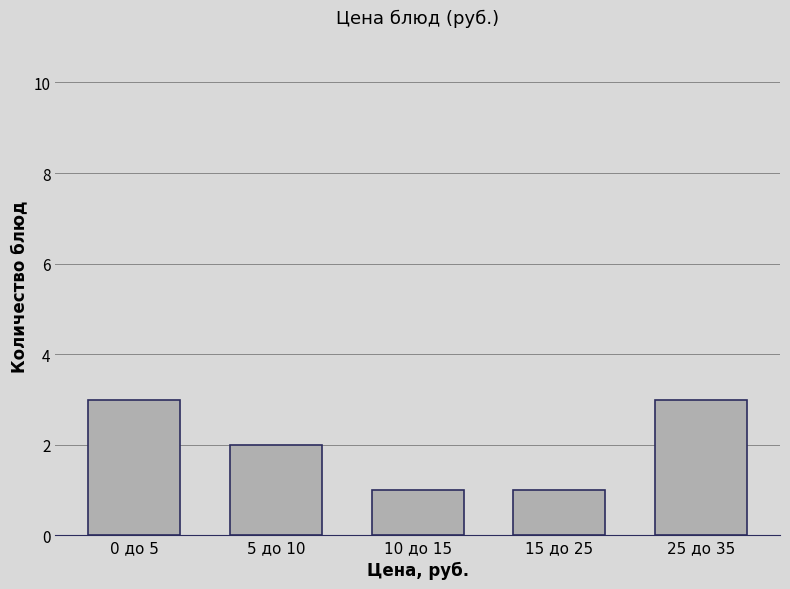

Reading left to right, transcribe all the data shown in this chart.

3	2	1	1	3